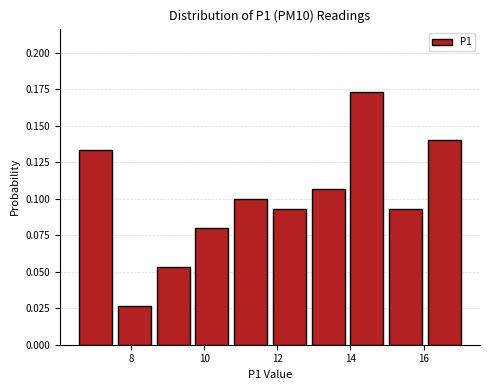

What is the height of the bar covering 14.98 to 16.04 on the x-axis? Neither the bar edges nor the heights are printed on the chart, so give them approximately, as read against the axes.

0.095